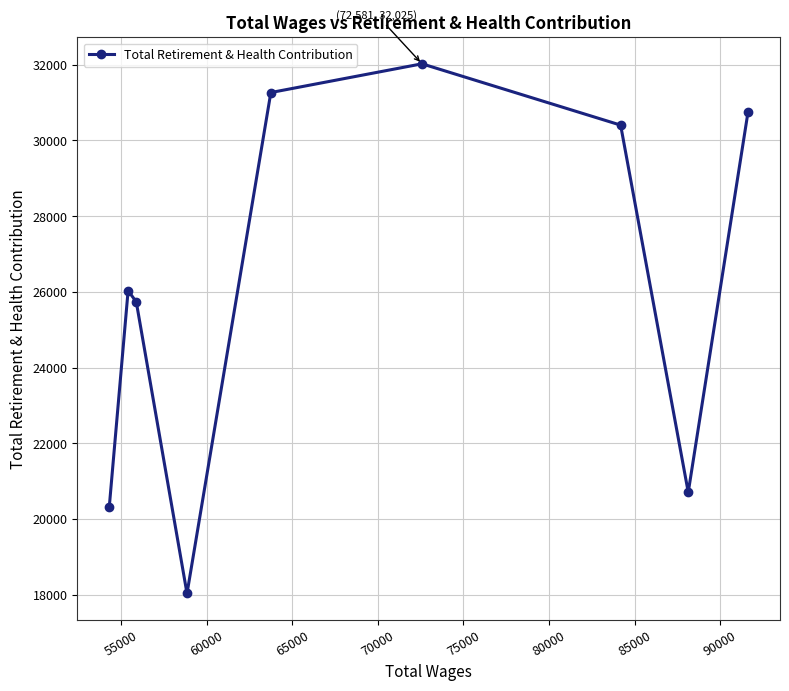

Reading left to right, what are all the values shown in this chart?

20302	26030	25736	18030	31266	32025	30405	20704	30758